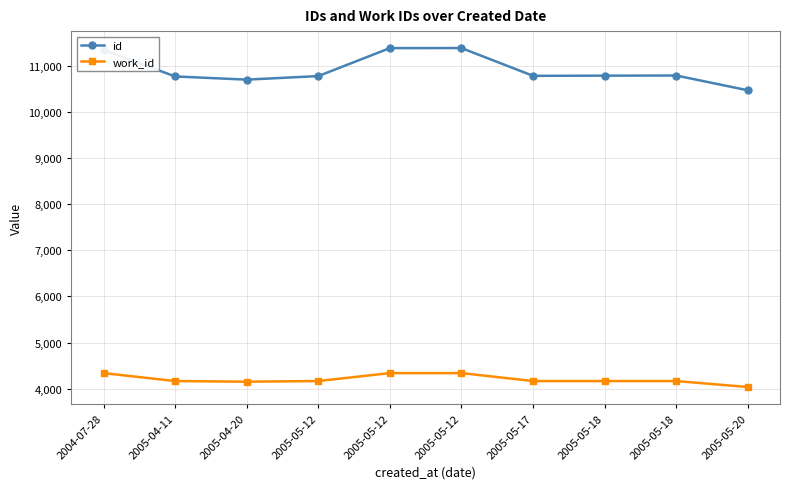

How many categories are shown in the chart?

10